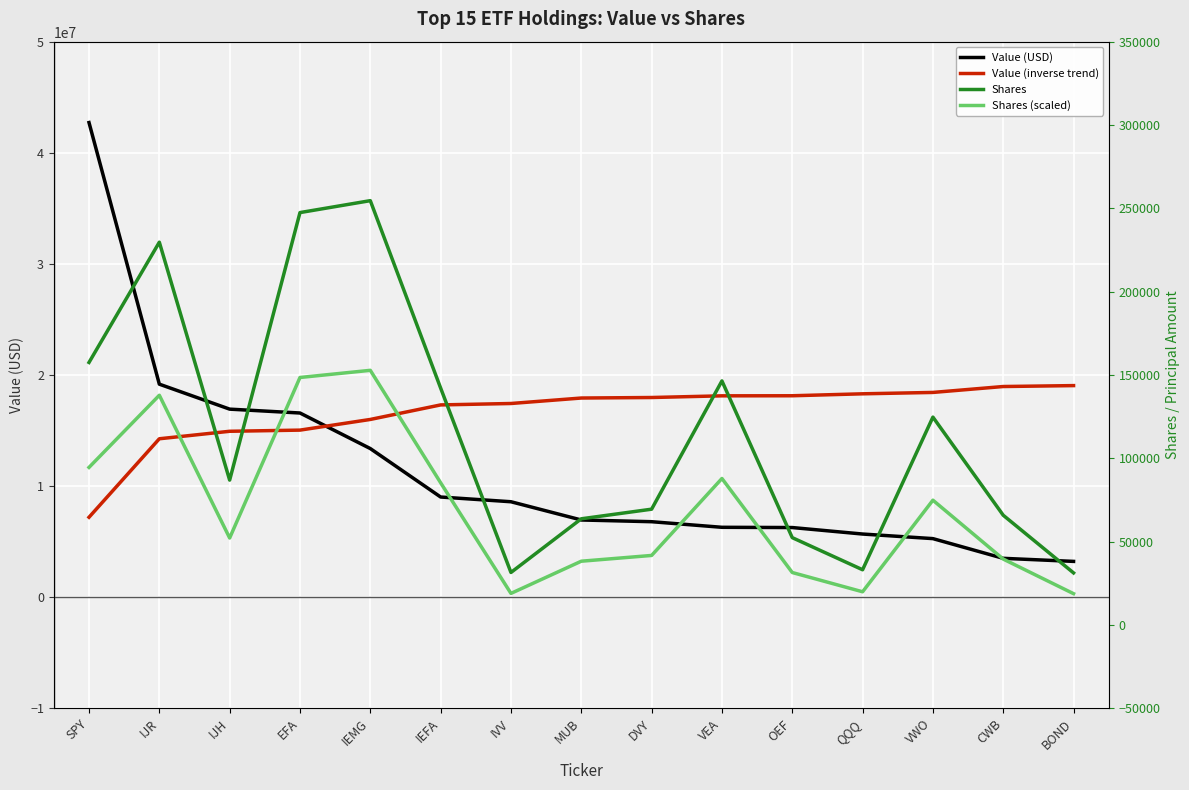

What position from the right is CWB?

2